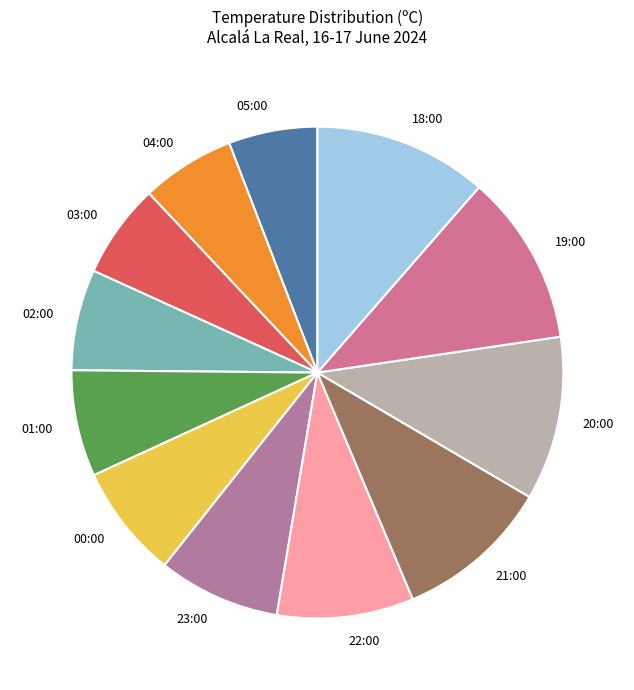

Combined, do 00:00 and 04:00 account for over 50%?

No